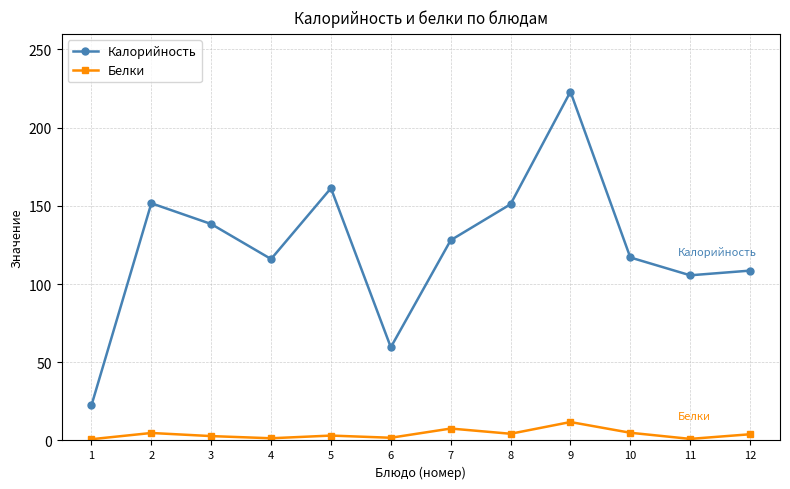

What is the difference between the Калорийность values at 4 and 10?

1.0